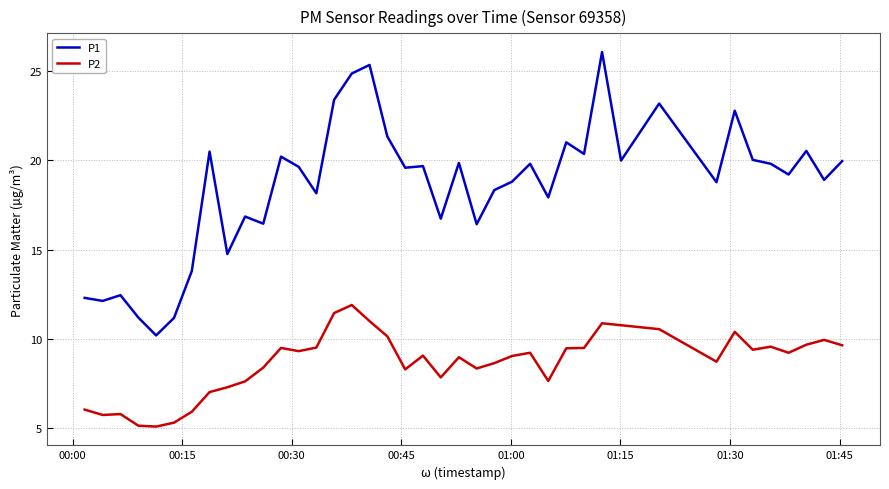

True or false: P1 and P2 cross at least once.

False